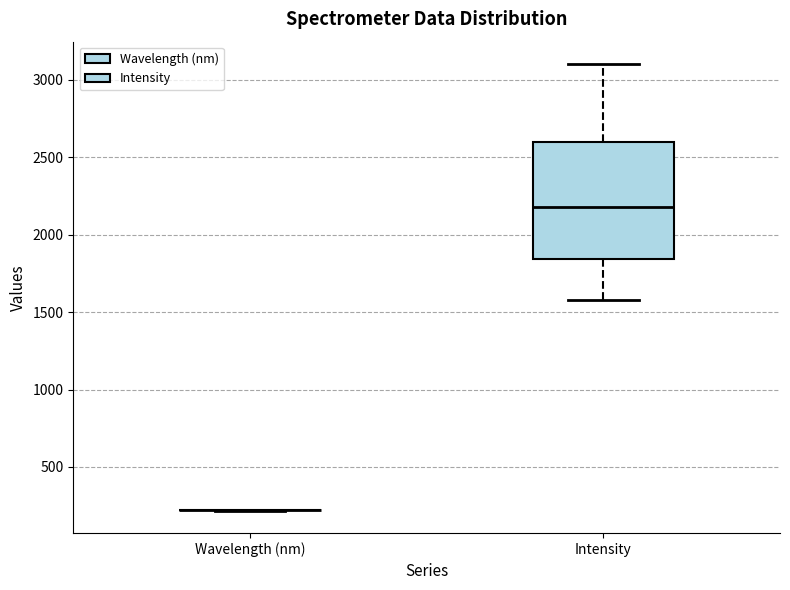

Reading left to right, transcribe this box plot: for each box, give where its median line is, the range the box spans, and where its two whiskers end, as read against the y-axis. The values are not printed on the chart, so give them approximately, as read against the axis.

Wavelength (nm): box collapsed to a line at 200, whiskers 200 to 200
Intensity: median 2200, box 1850 to 2600, whiskers 1600 to 3100